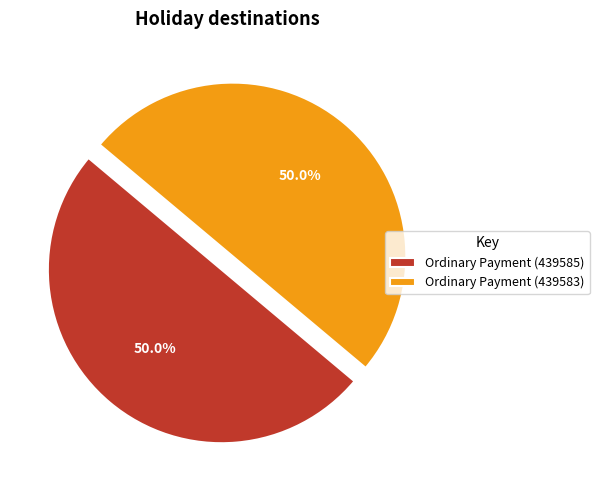

To the nearest percent, what portion does Ordinary Payment (439585) represent?

50%